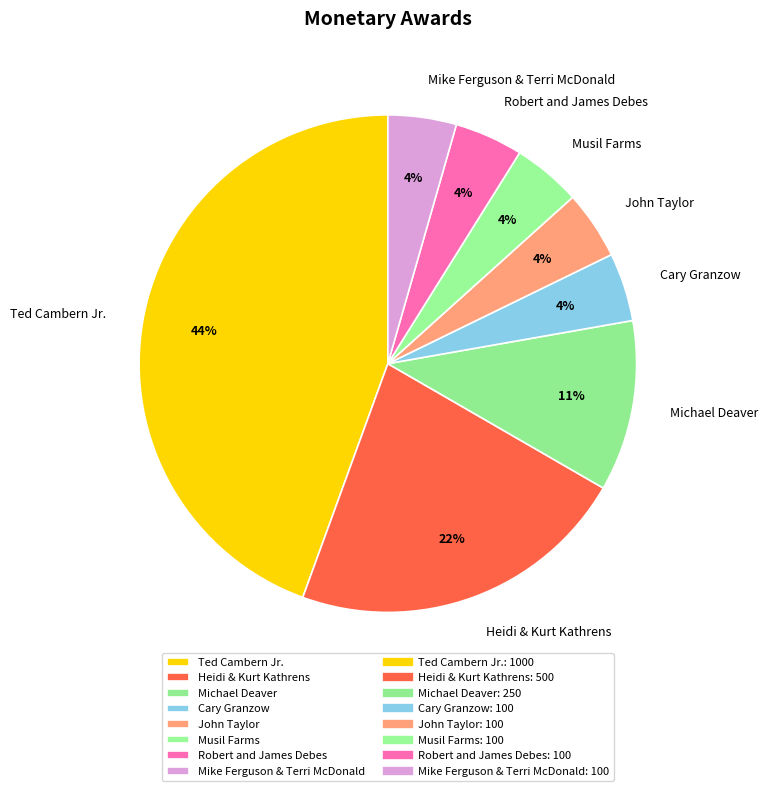

Is Michael Deaver the majority of the pie?

No